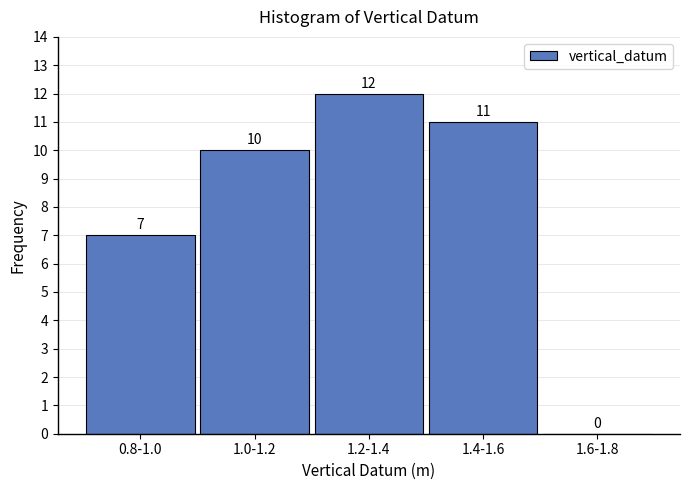

Reading right to left, extract all data points from this chart.

1.6-1.8=0	1.4-1.6=11	1.2-1.4=12	1.0-1.2=10	0.8-1.0=7